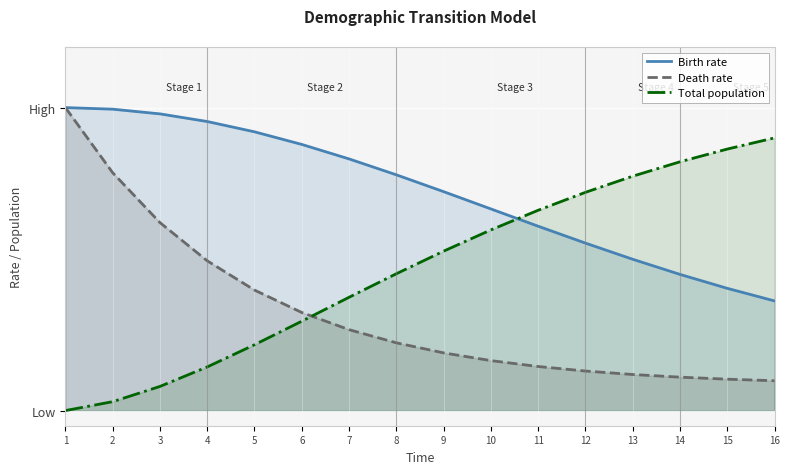

Between 4 and 6, which series saw the biggest shift?

Death rate